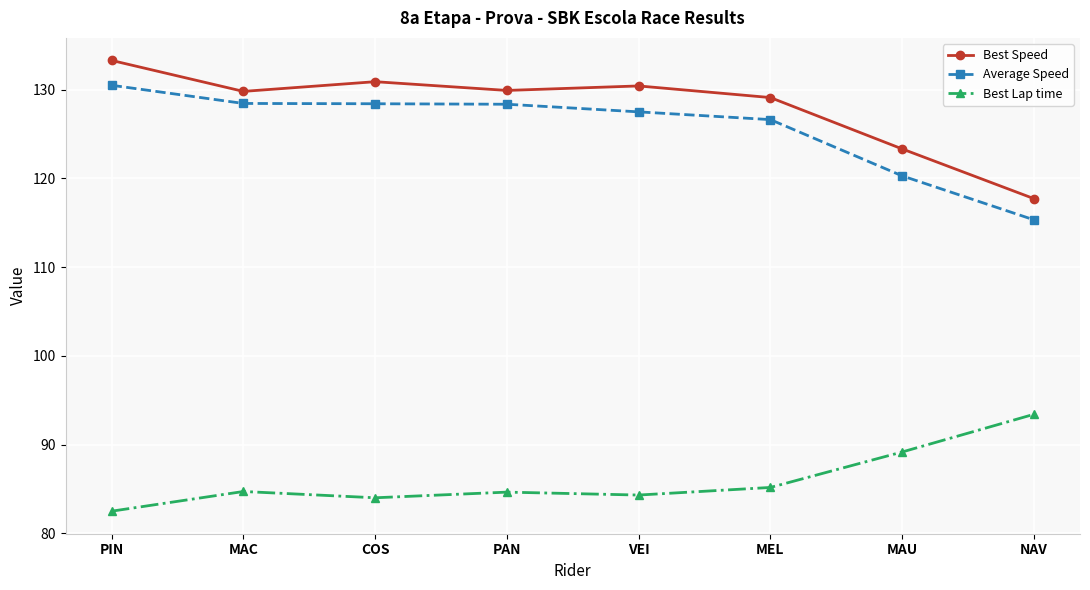

At how many categories does at least one series exceed 102?

8